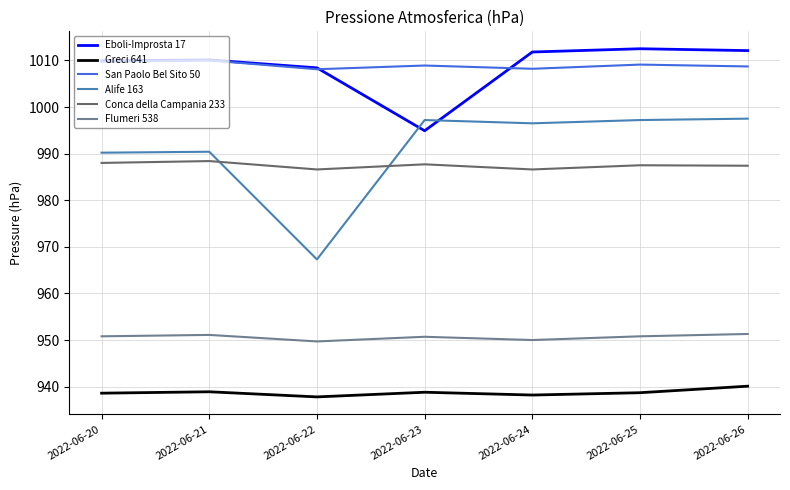

What is the minimum value for Eboli-Improsta 17?

994.9